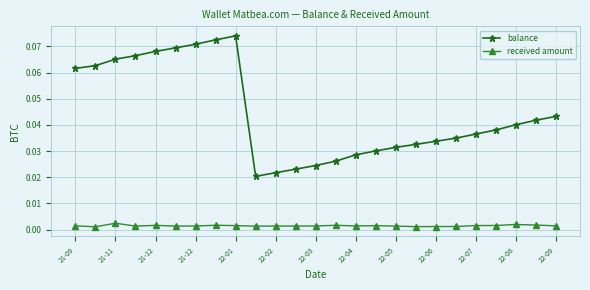

How many balance values are between 0 and 1?

25